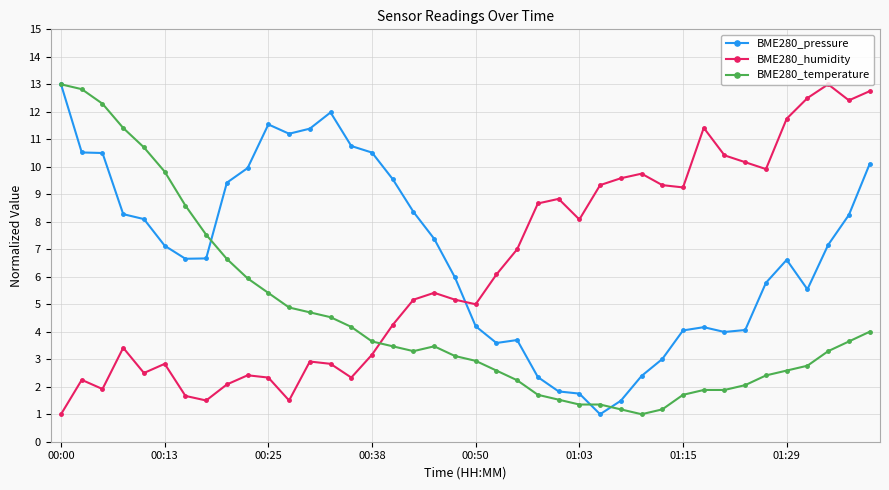

List the series in order of their overall mean, highest first.

BME280_pressure, BME280_humidity, BME280_temperature